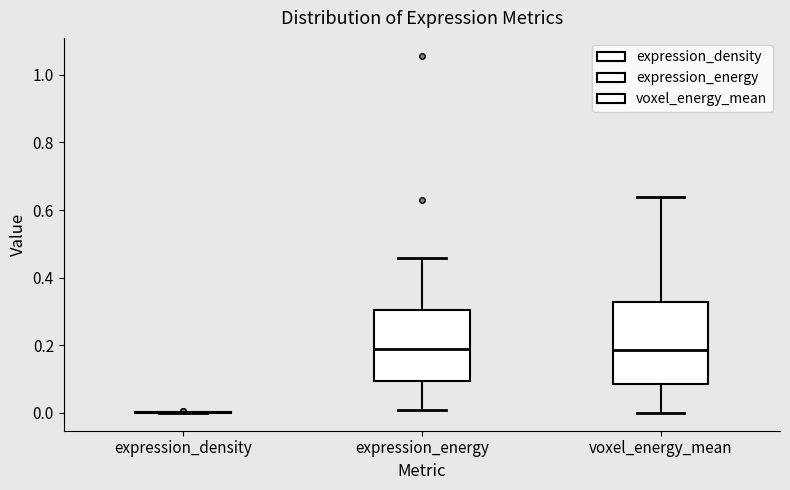

Reading left to right, transcribe this box plot: for each box, give where its median line is, the range the box spans, and where its two whiskers end, as read against the y-axis. The values are not printed on the chart, so give them approximately, as read against the axis.

expression_density: box collapsed to a line at 0.00, whiskers 0.00 to 0.00
expression_energy: median 0.18, box 0.10 to 0.30, whiskers 0.00 to 0.46
voxel_energy_mean: median 0.18, box 0.08 to 0.32, whiskers 0.00 to 0.64